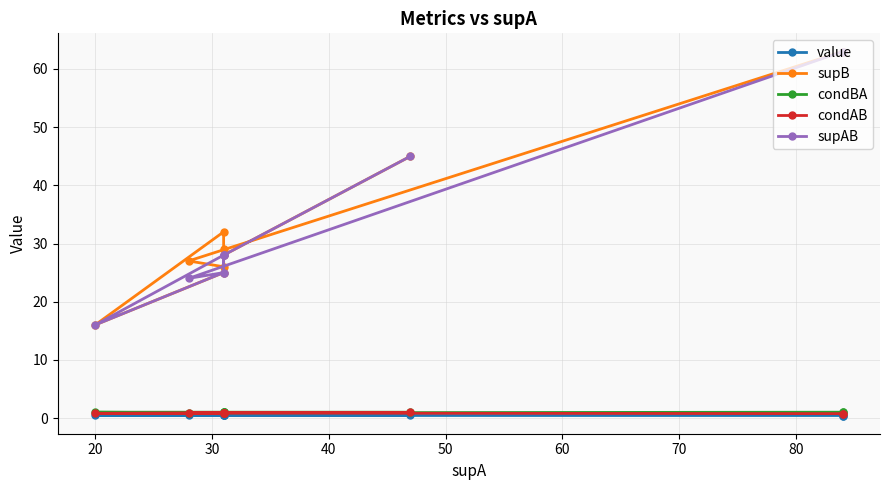

True or false: supAB has a value of 8.5 at 70.

False